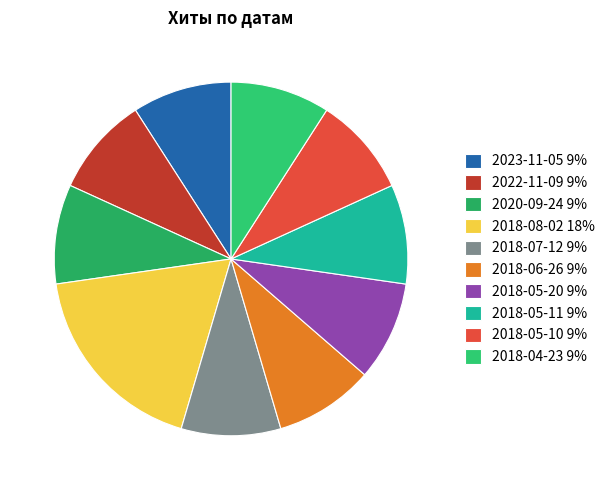

True or false: 2018-06-26 accounts for 18% of the total.

False